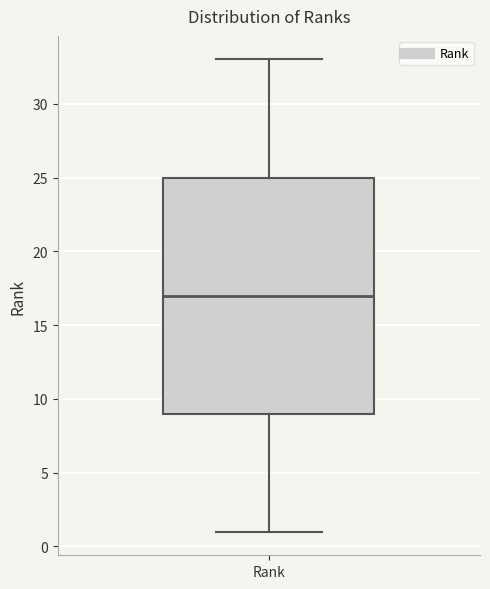

Where is the upper edge of the box for Rank on the y-axis? The values are not printed on the chart, so give them approximately, as read against the axis.

25